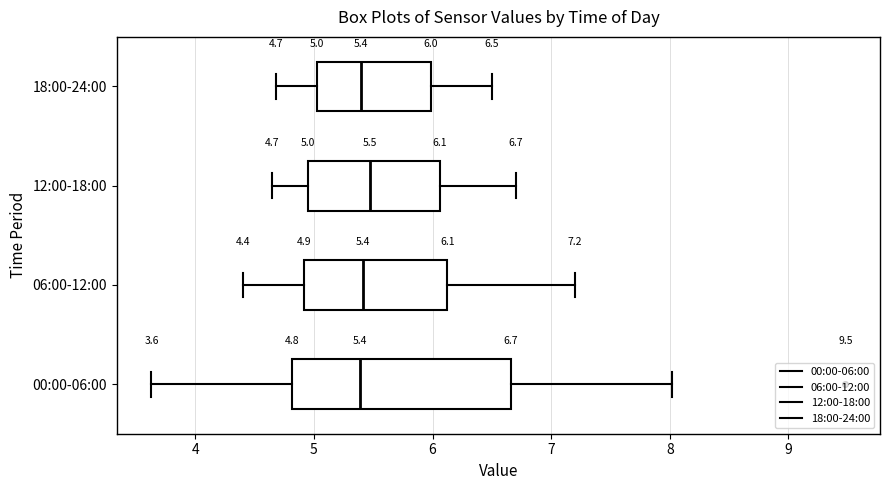

Which box is the widest, from its left edge to its right edge?

00:00-06:00